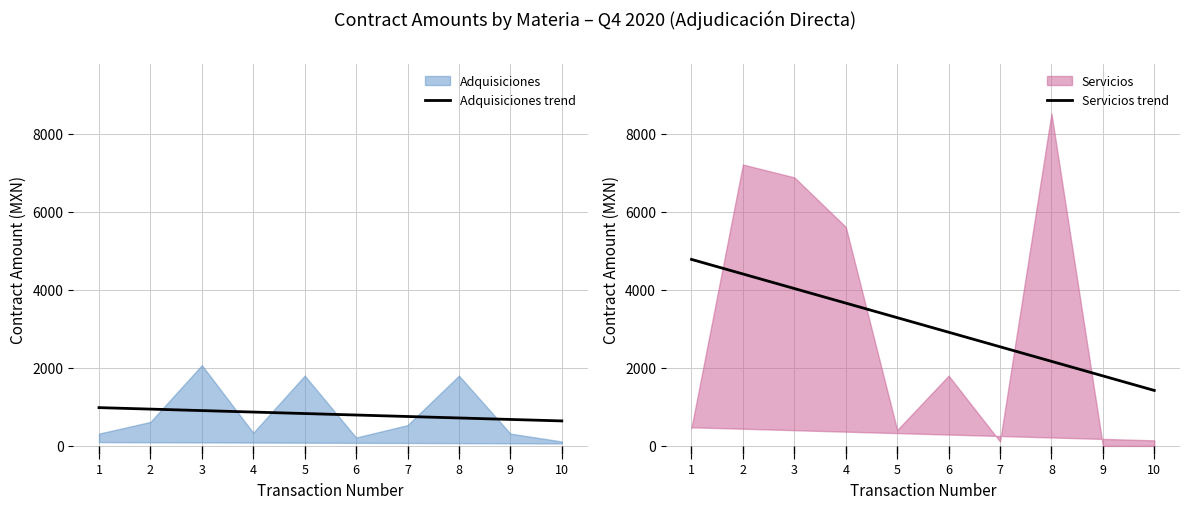

True or false: Servicios trend and Adquisiciones trend intersect in this chart.

False